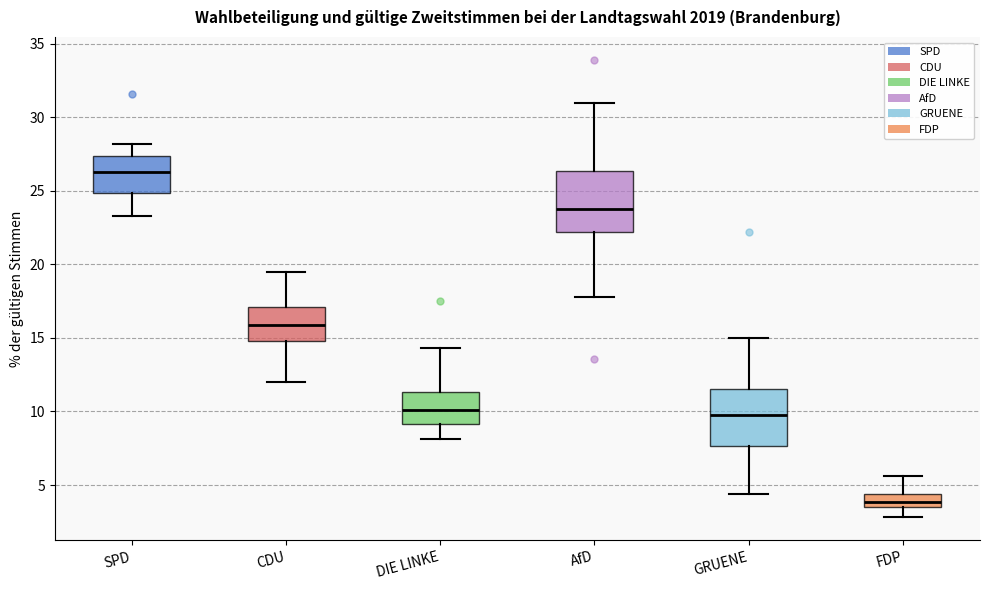

Which box's median line is the lowest?

FDP